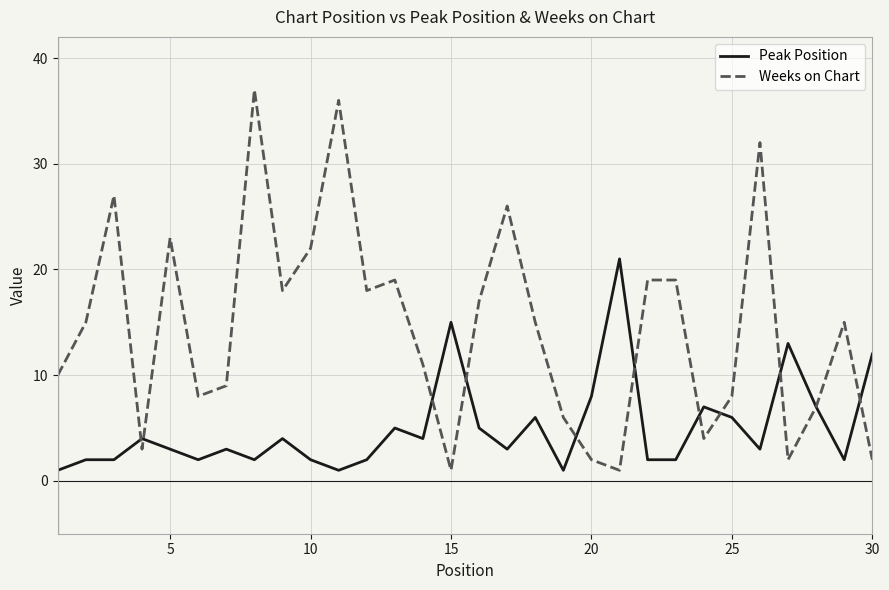

What is the maximum value for Peak Position?

21